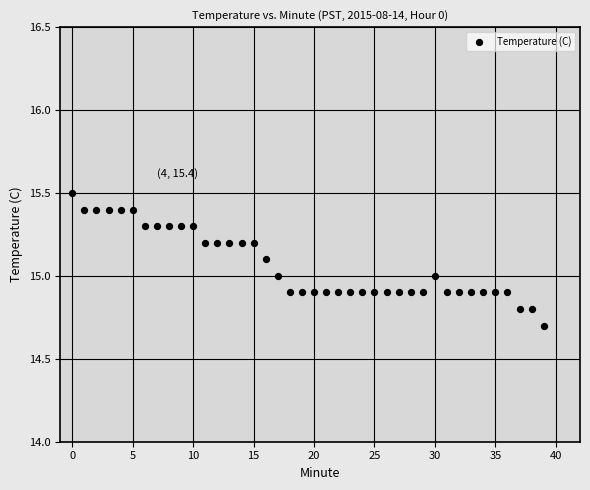

What is the range of Y values (max minus min)?

0.8